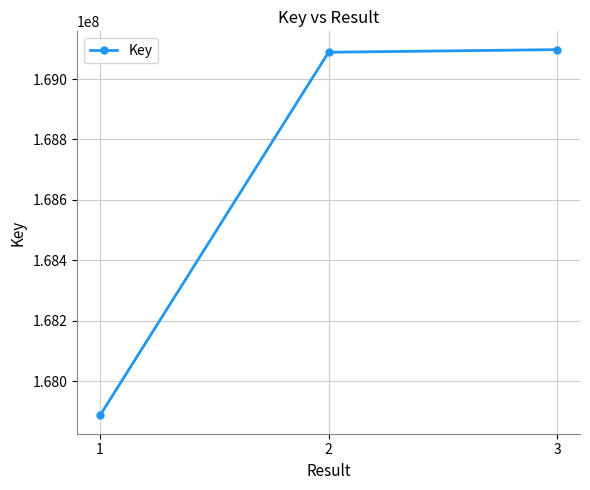

What is the value of the 2nd point from the left?

169088672